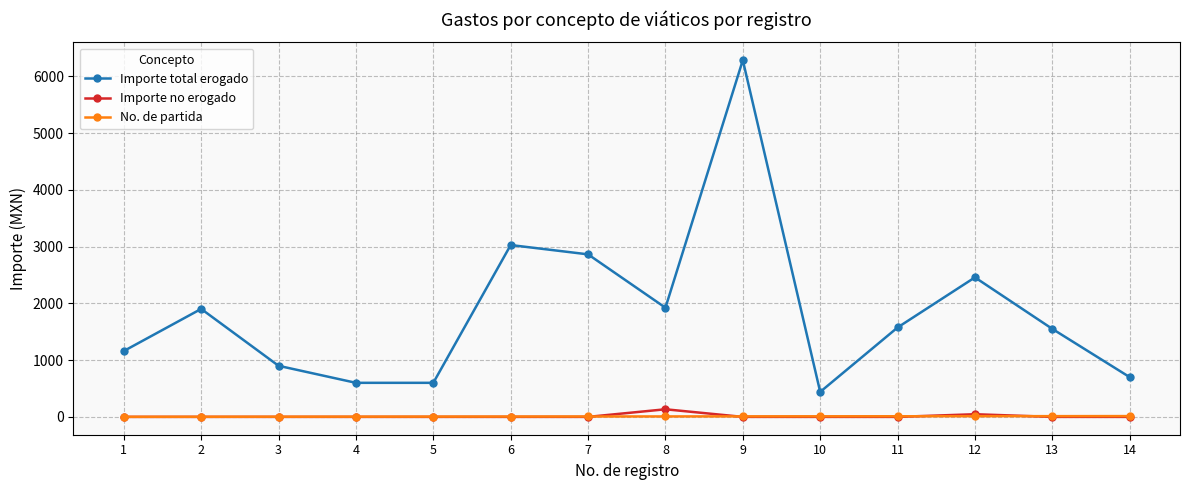

Between 6 and 14, which series saw the biggest shift?

Importe total erogado